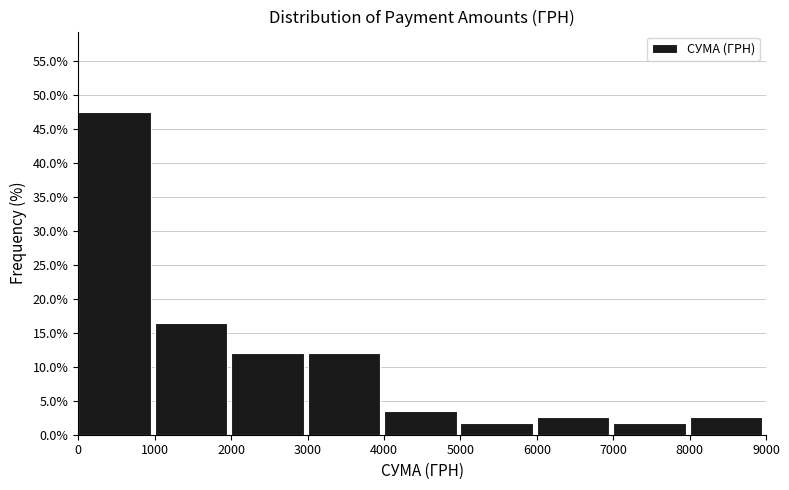

Reading left to right, list every bar in this chart as the range it spans on the x-axis followed by its height. The values are not printed on the chart, so give them approximately, as read against the axis.

0 to 1000: 47.5
1000 to 2000: 16.5
2000 to 3000: 12.0
3000 to 4000: 12.0
4000 to 5000: 3.5
5000 to 6000: 1.5
6000 to 7000: 2.5
7000 to 8000: 1.5
8000 to 9000: 2.5